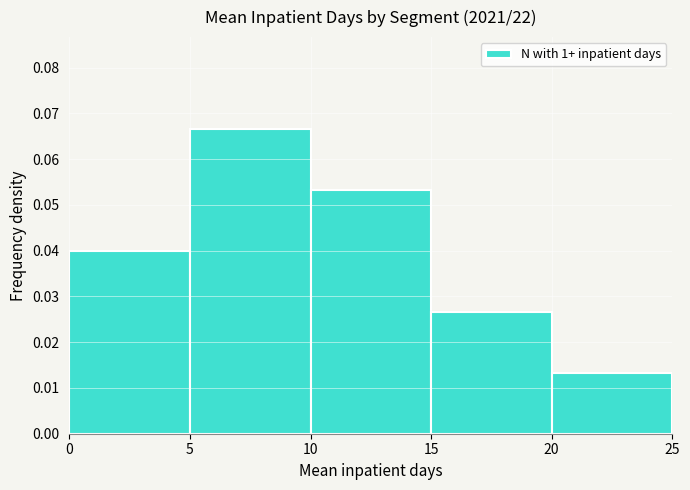

What is the height of the bar covering 5 to 10 on the x-axis? The values are not printed on the chart, so give them approximately, as read against the axis.

0.067